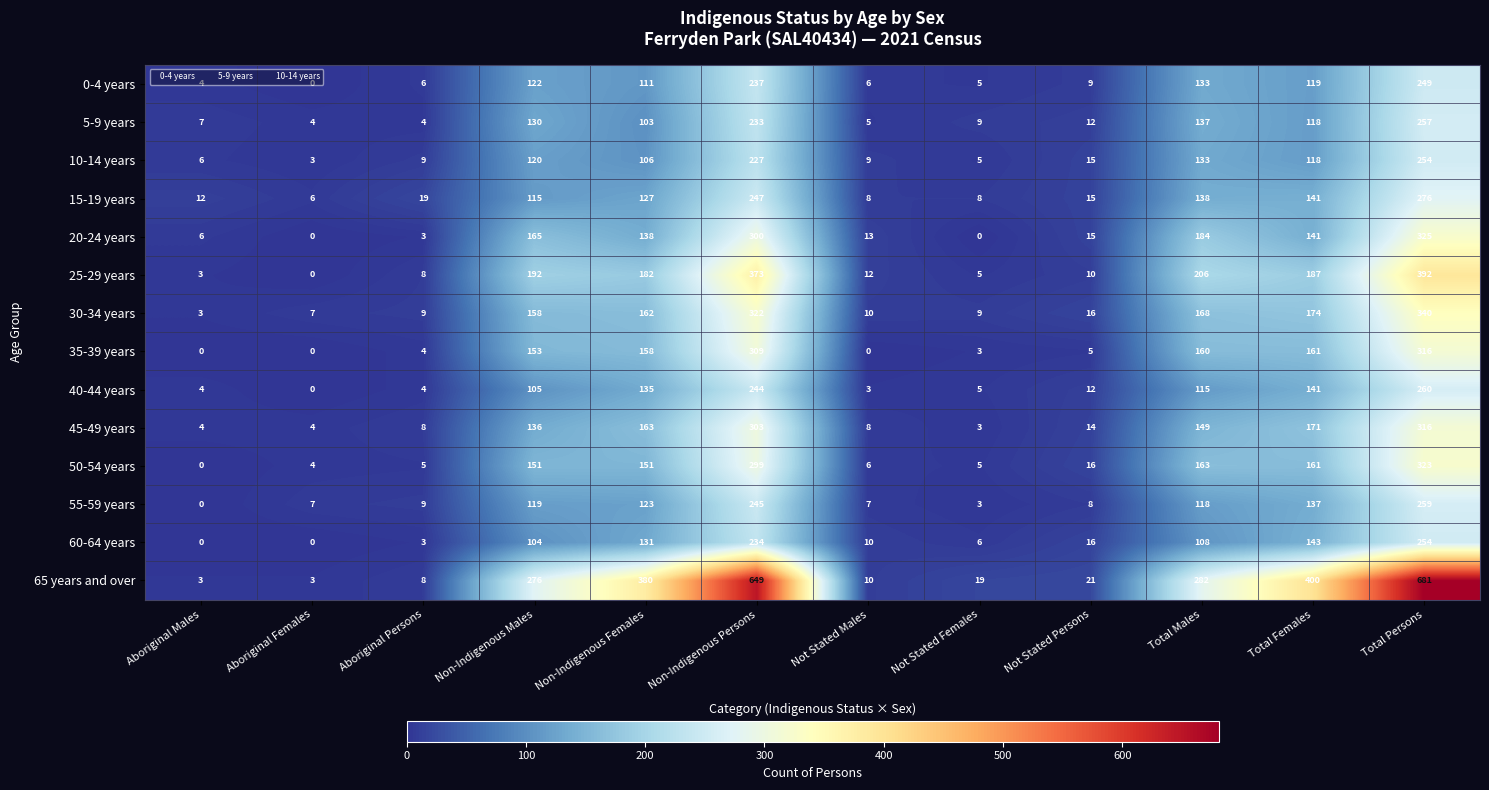

Which series changed the most between Non-Indigenous Persons and Not Stated Males?

65 years and over